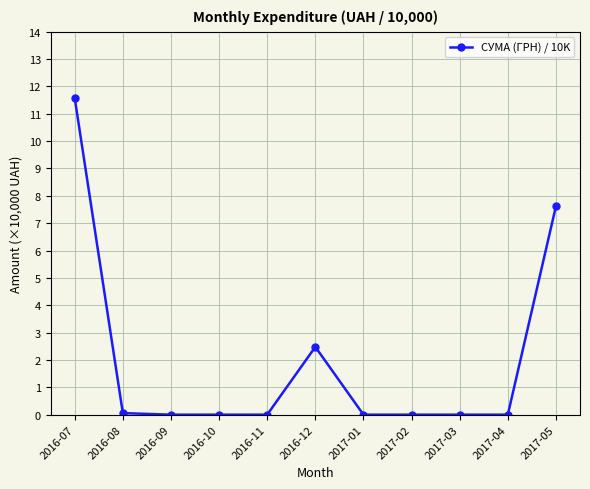

How many lines are shown in the chart?

1